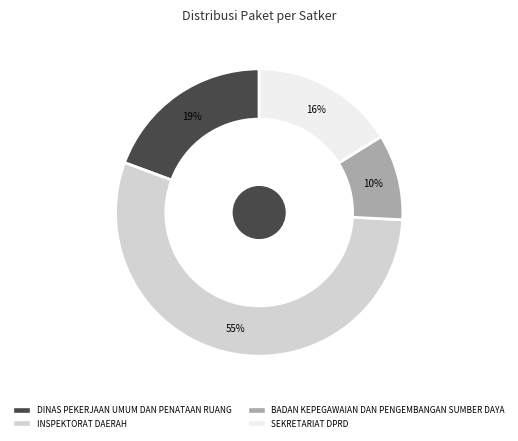

To the nearest percent, what is the combined percentage of BADAN KEPEGAWAIAN DAN PENGEMBANGAN SUMBER DAYA and DINAS PEKERJAAN UMUM DAN PENATAAN RUANG?

29%